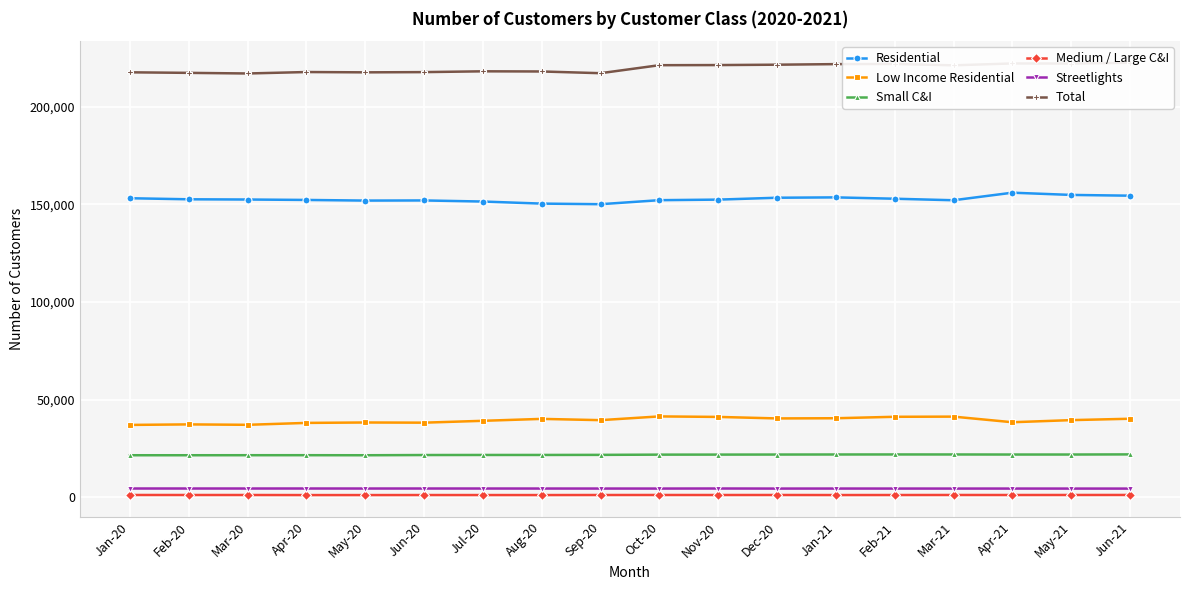

What is the sum of all Residential values?

2747844